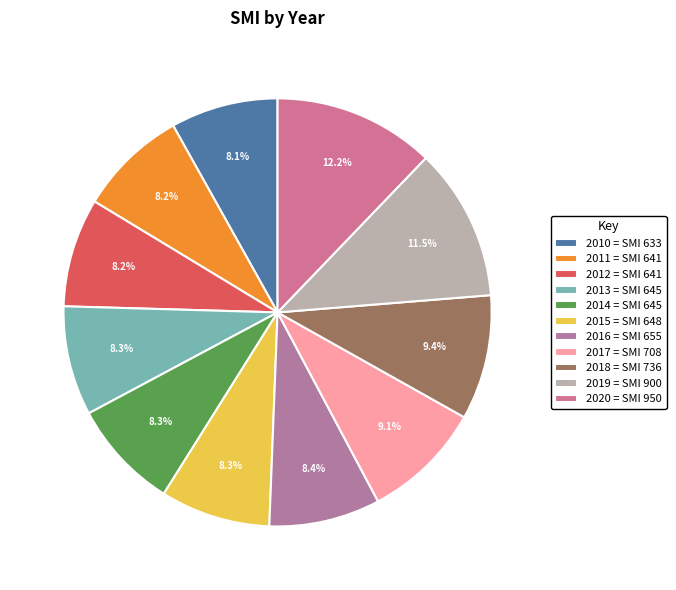

Does 2019 account for over 50% of the chart?

No